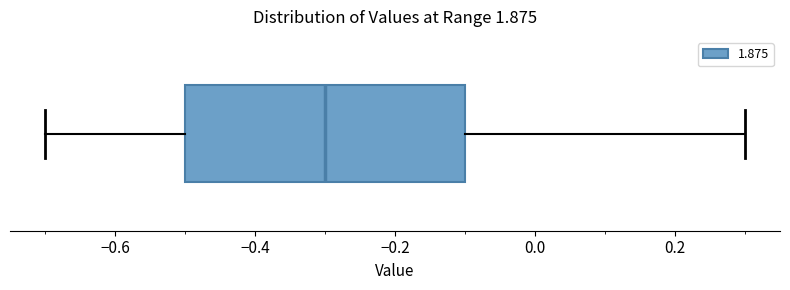

Read this box plot against the x-axis: the position of the median line, the range covered by the box, and the ends of both whiskers. The values are not printed on the chart, so give them approximately, as read against the axis.

median -0.3, box -0.5 to -0.1, whiskers -0.7 to 0.3